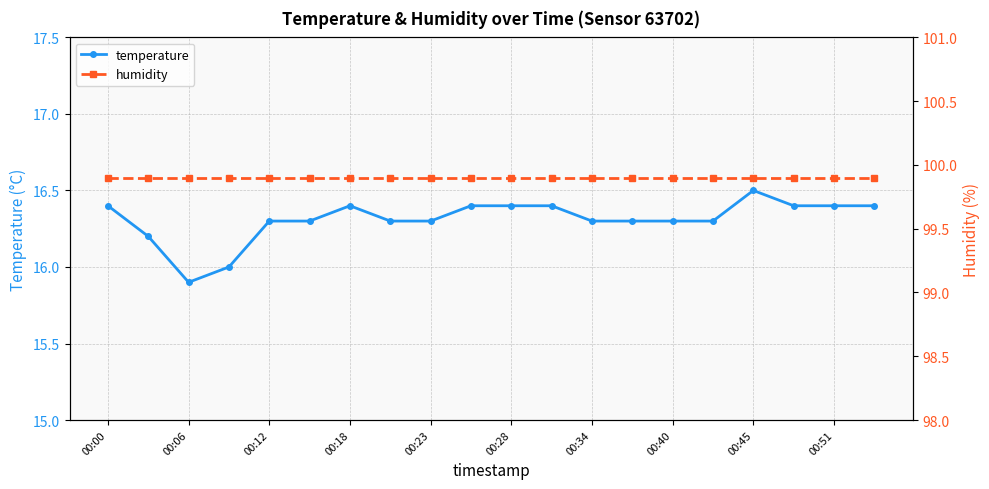

List the series in order of their overall mean, highest first.

humidity, temperature